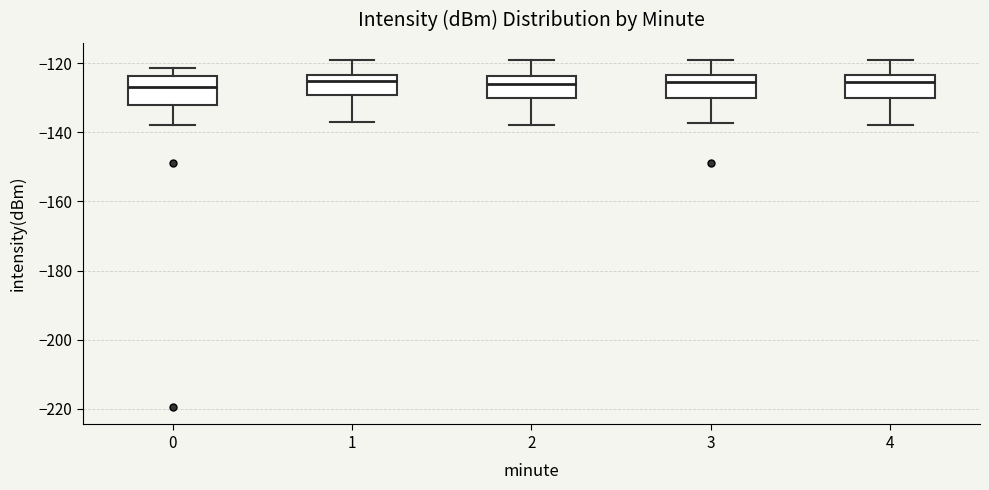

Where does the lower whisker of the box at x = 0 end on the y-axis? The values are not printed on the chart, so give them approximately, as read against the axis.

-138